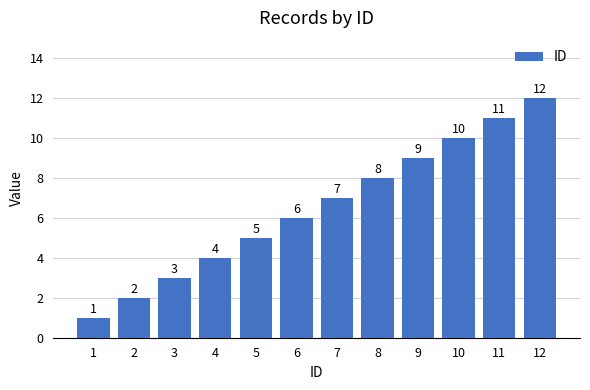

The value at 12 is 5. True or false?

False